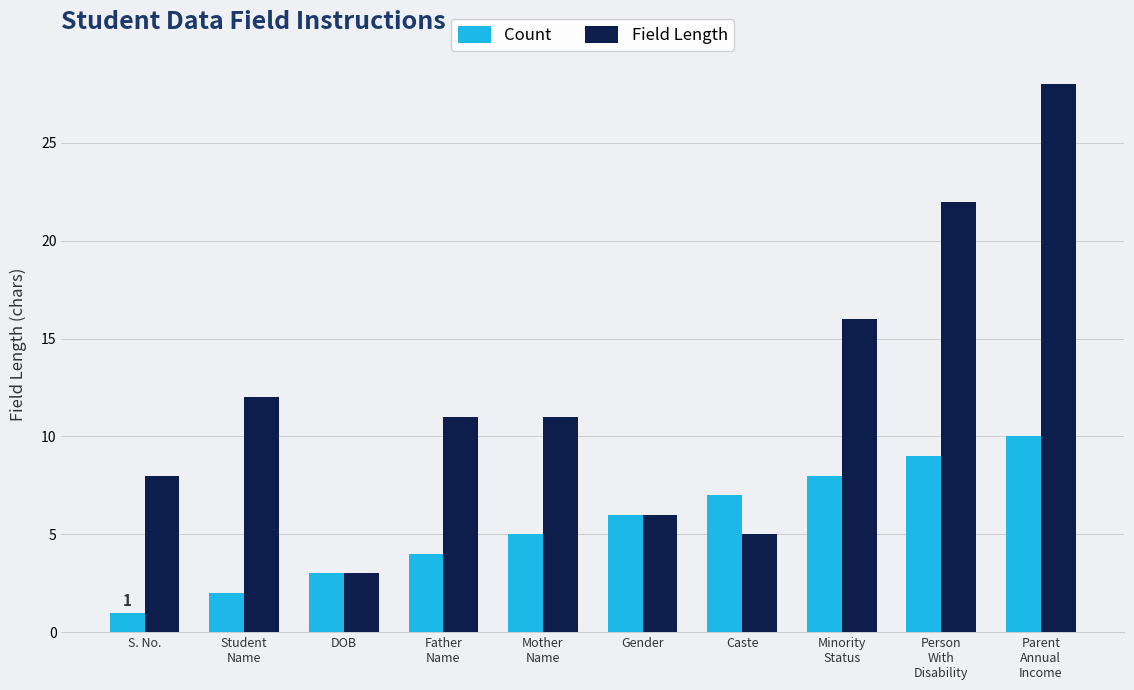

Count the number of categories in the chart.

10